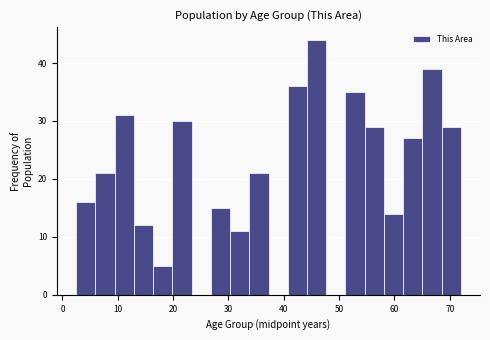

Read against the x-axis, roughly where is the centre of the tallest bar?

46